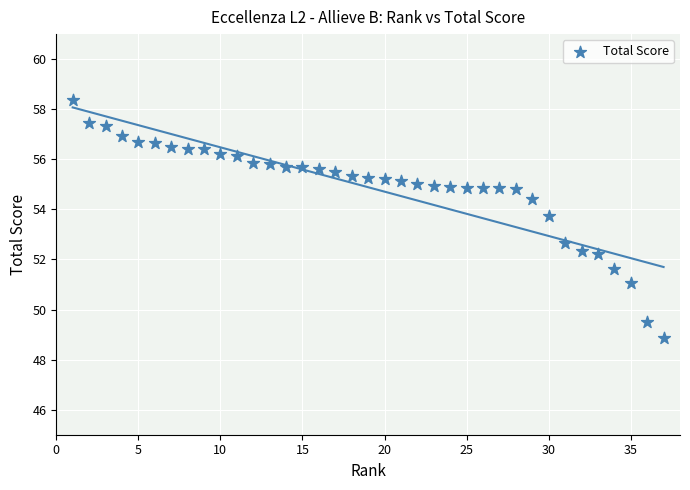

What is the range of Y values (max minus min)?

9.5